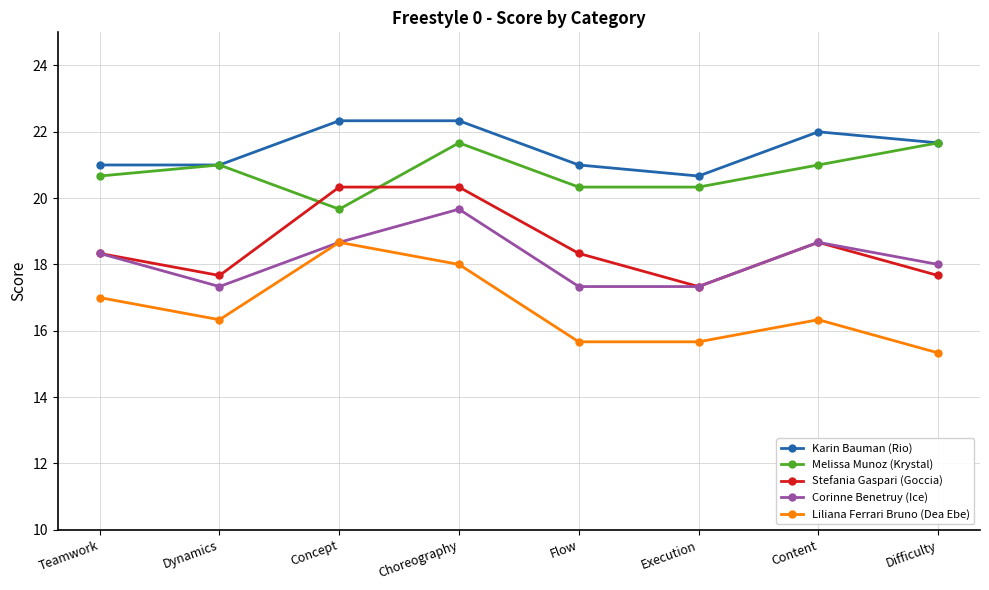

True or false: Melissa Munoz (Krystal) and Corinne Benetruy (Ice) cross at least once.

False